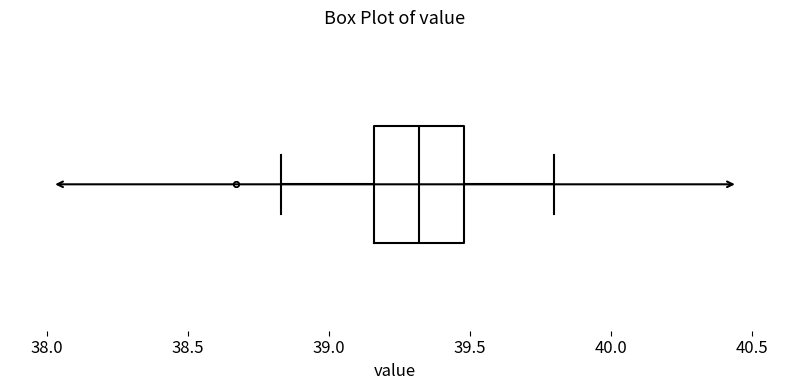

Transcribe this box plot: give where the median line is, the range the box spans, and where the two whiskers end, as read against the x-axis. The values are not printed on the chart, so give them approximately, as read against the axis.

median 39.30, box 39.15 to 39.50, whiskers 38.85 to 39.80